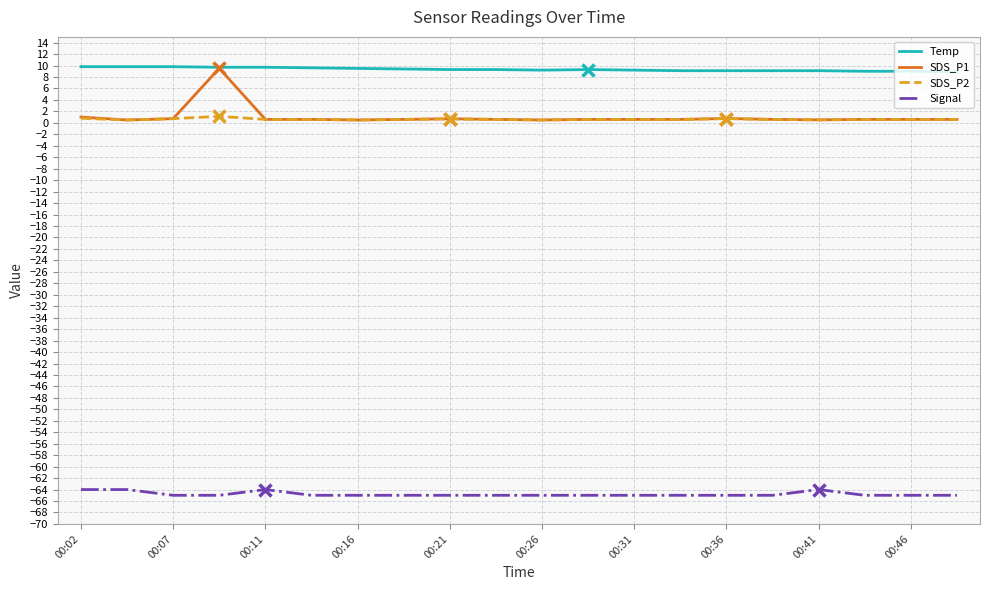

Is the value of Signal at 00:07 greater than the value of Temp at 00:46?

No